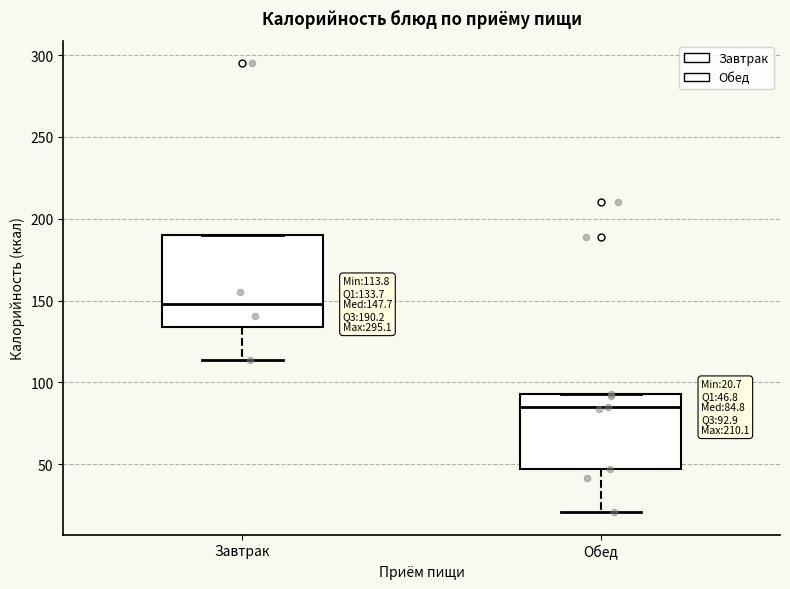

Which box's median line is the highest?

Завтрак